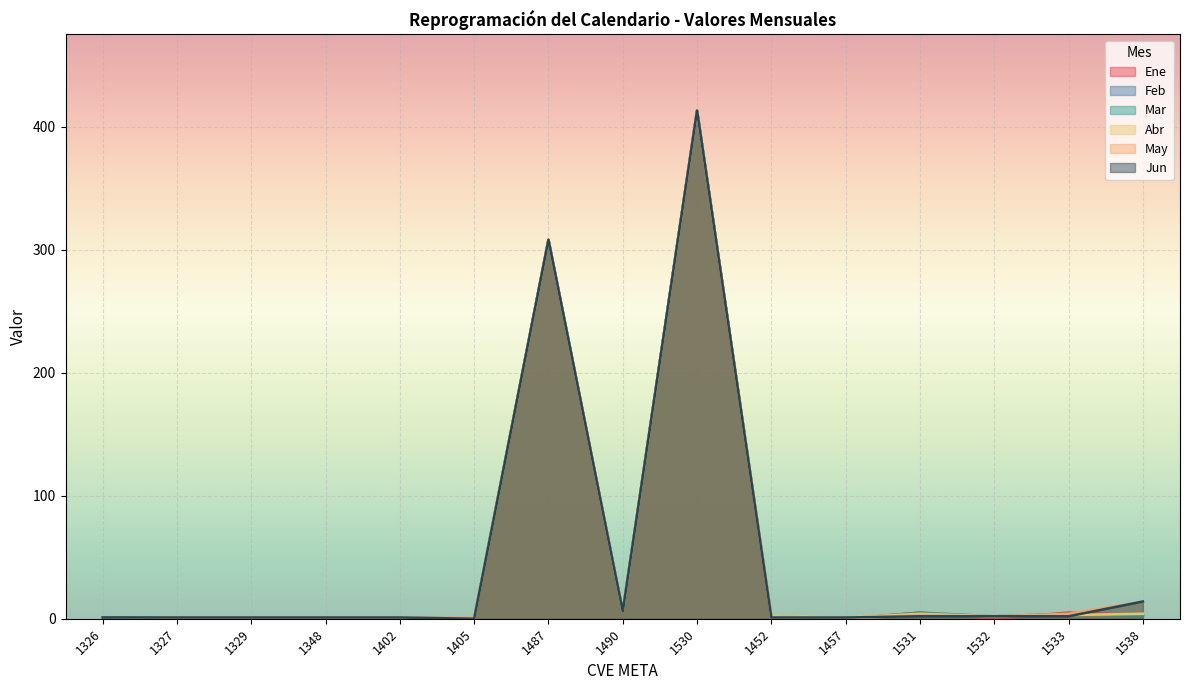

How many intersections are there between Jun and Feb?

2